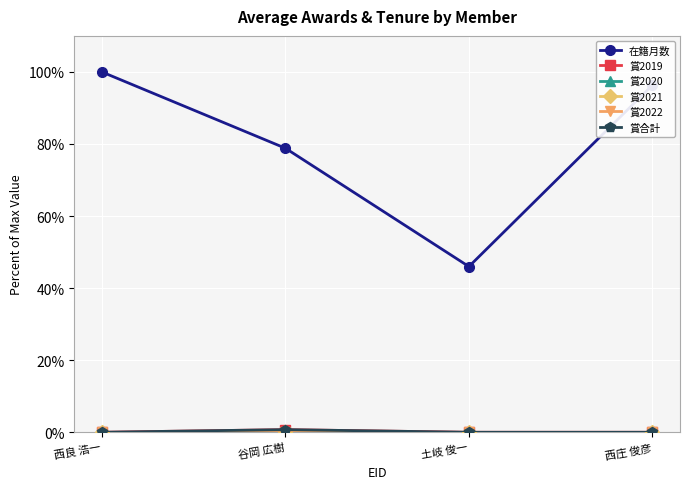

Reading left to right, transcribe all the data shown in this chart.

在籍月数: 西良 浩一=100.0	谷岡 広樹=78.8	土岐 俊一=46.0	西庄 俊彦=96.4
賞2019: 西良 浩一=0.0	谷岡 広樹=0.7	土岐 俊一=0.0	西庄 俊彦=0.0
賞2020: 西良 浩一=0.0	谷岡 広樹=0.0	土岐 俊一=0.0	西庄 俊彦=0.0
賞2021: 西良 浩一=0.0	谷岡 広樹=0.0	土岐 俊一=0.0	西庄 俊彦=0.0
賞2022: 西良 浩一=0.0	谷岡 広樹=0.0	土岐 俊一=0.0	西庄 俊彦=0.0
賞合計: 西良 浩一=0.0	谷岡 広樹=0.7	土岐 俊一=0.0	西庄 俊彦=0.0